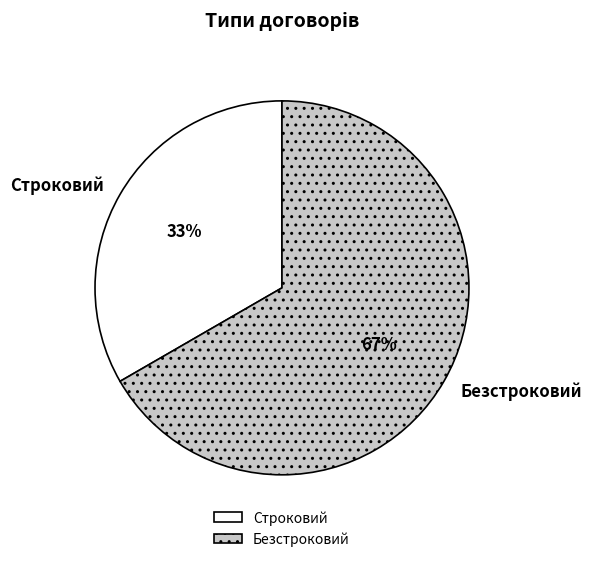

Which slice represents more than half of the pie?

Безстроковий